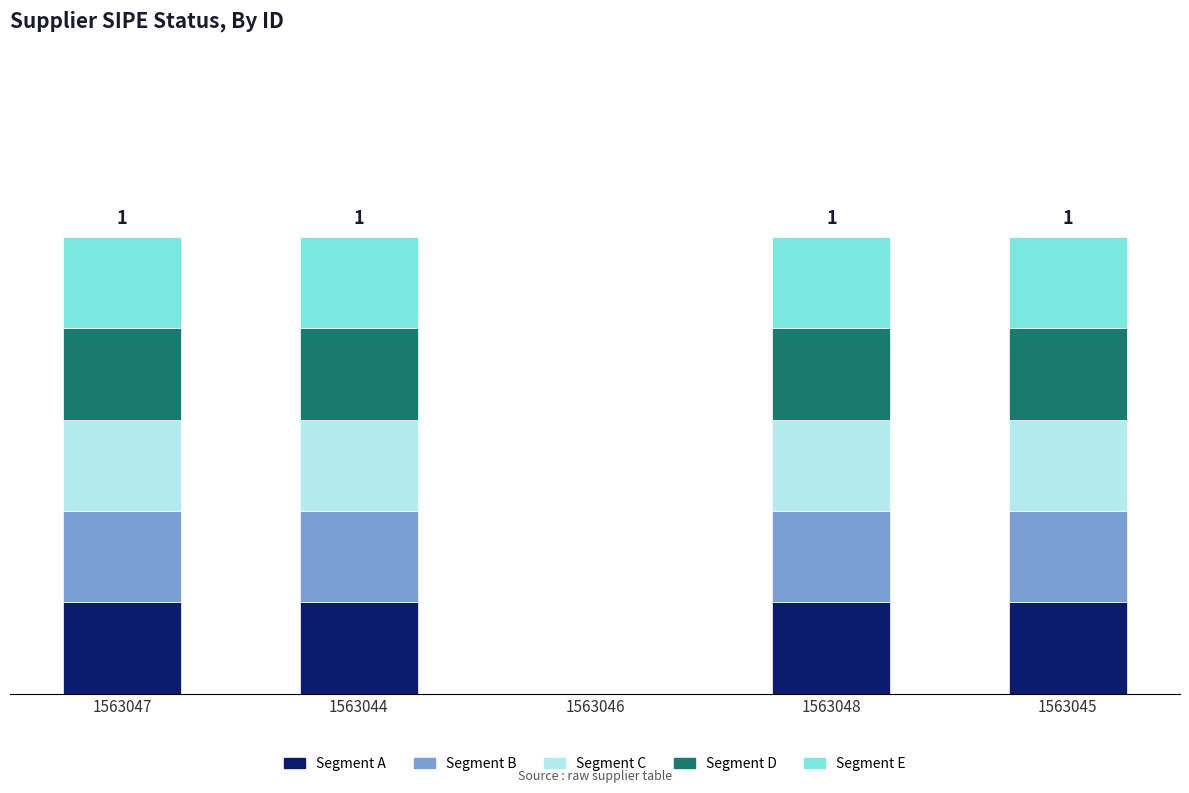

What is the difference between the maximum and minimum values in the Segment D series?

0.2